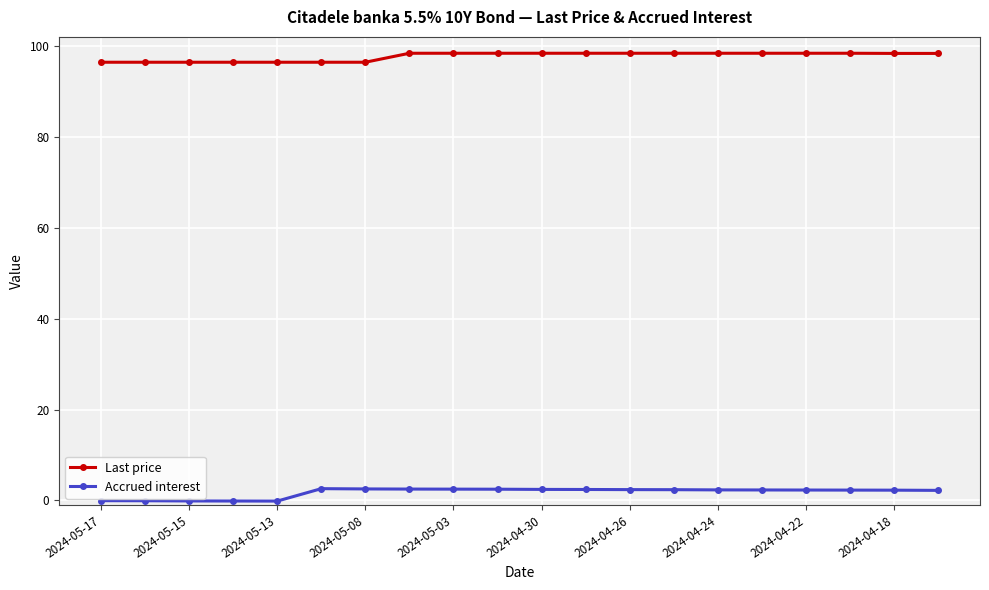

List the series in order of their overall mean, highest first.

Last price, Accrued interest